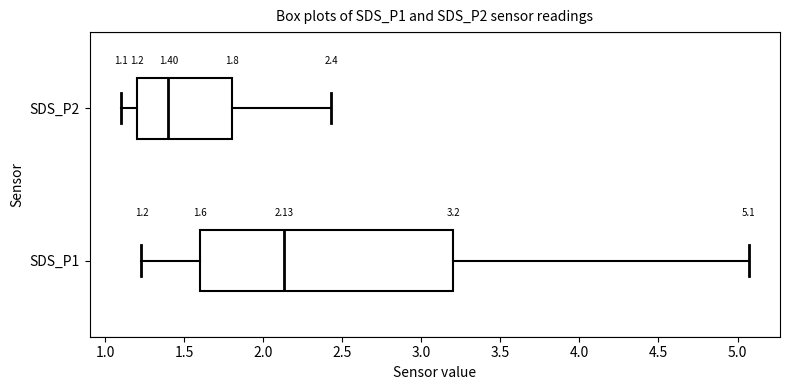

Which box is the widest, from its left edge to its right edge?

SDS_P1